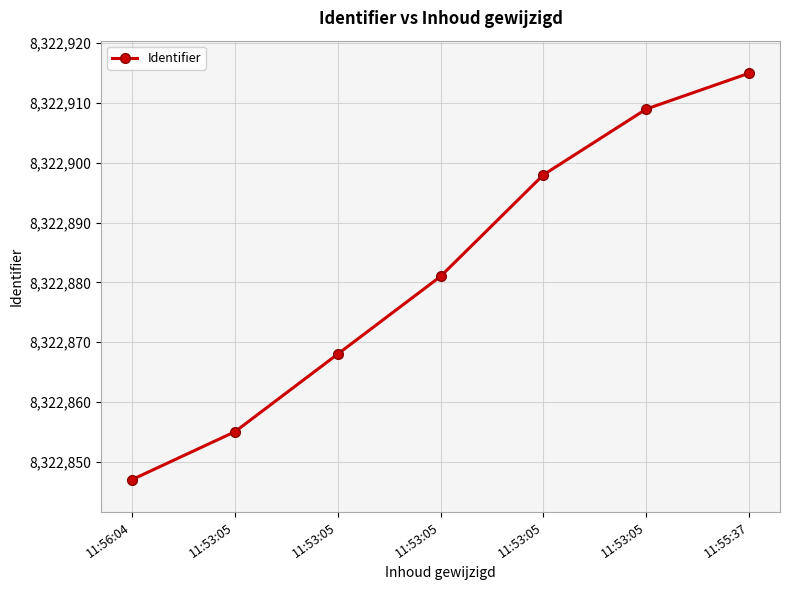

True or false: the data has more than 1 interior local peaks.

False